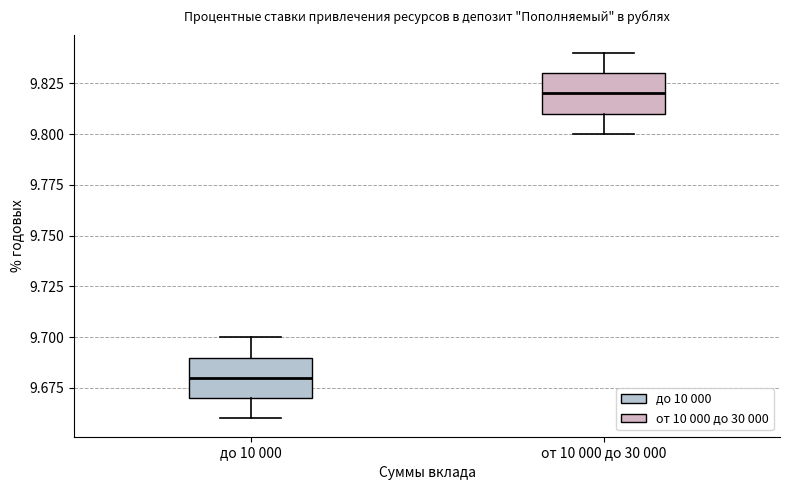

Where is the upper edge of the box for до 10 000 on the y-axis? The values are not printed on the chart, so give them approximately, as read against the axis.

9.69